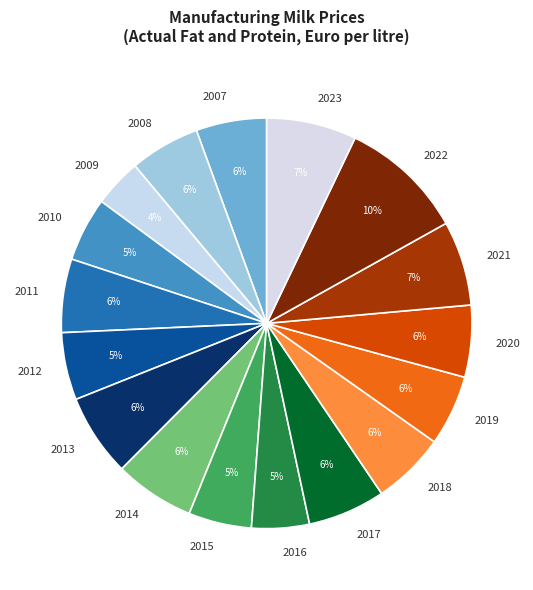

To the nearest percent, what portion does 2016 represent?

5%